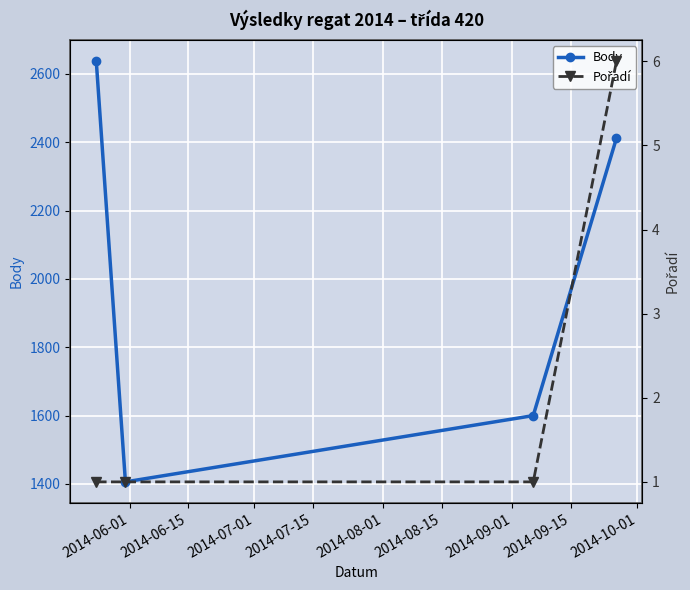

True or false: Pořadí and Body cross at least once.

False